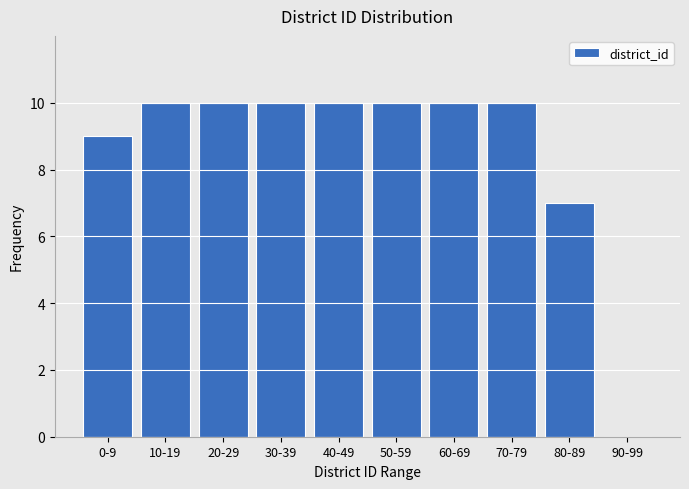

Reading left to right, list all the values displayed in this chart.

0-9=9	10-19=10	20-29=10	30-39=10	40-49=10	50-59=10	60-69=10	70-79=10	80-89=7	90-99=0